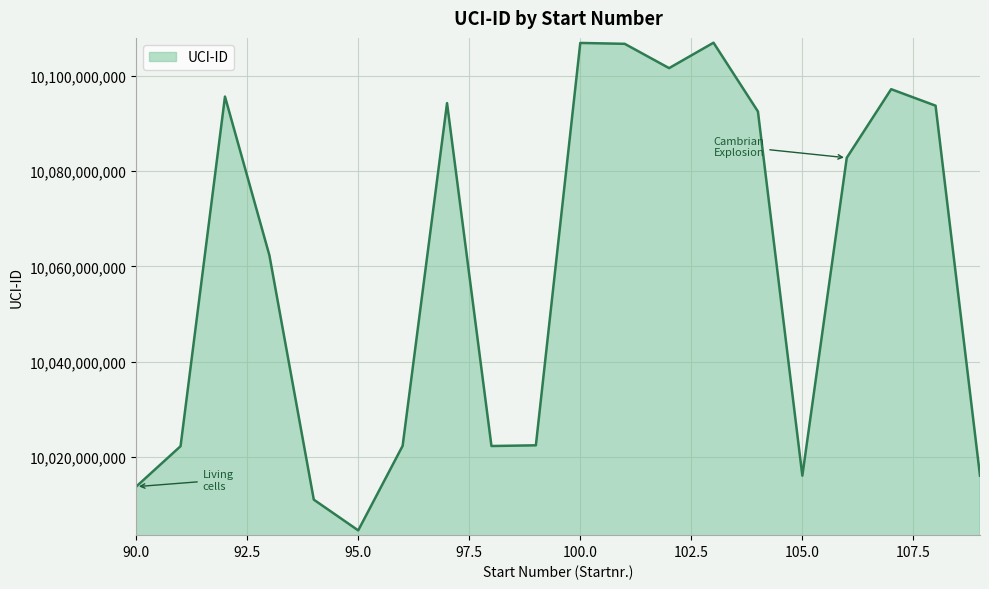

True or false: the data has more than 0 interior local peaks.

True